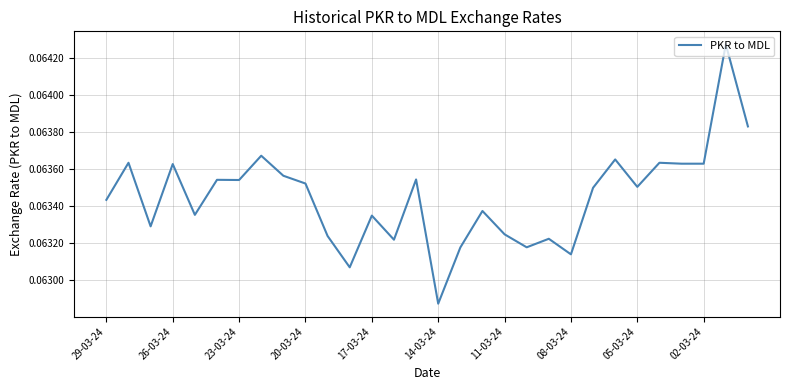

What is the sum of all values?

1.9